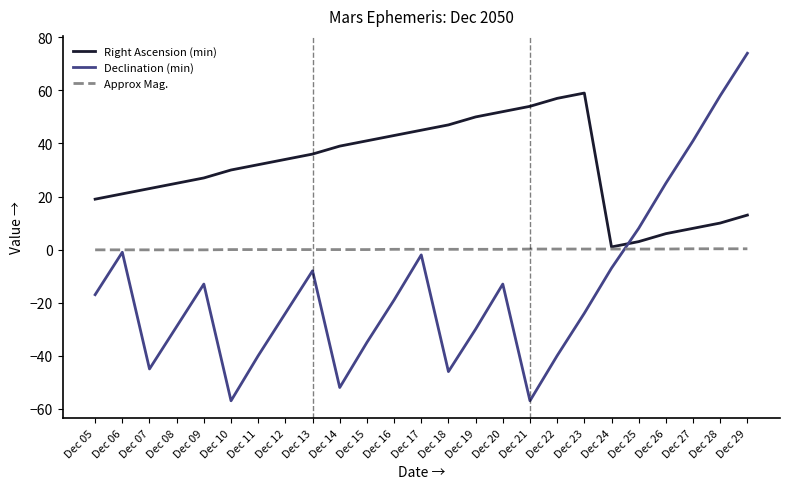

Which category has the lowest value in the Right Ascension (min) series?

Dec 24